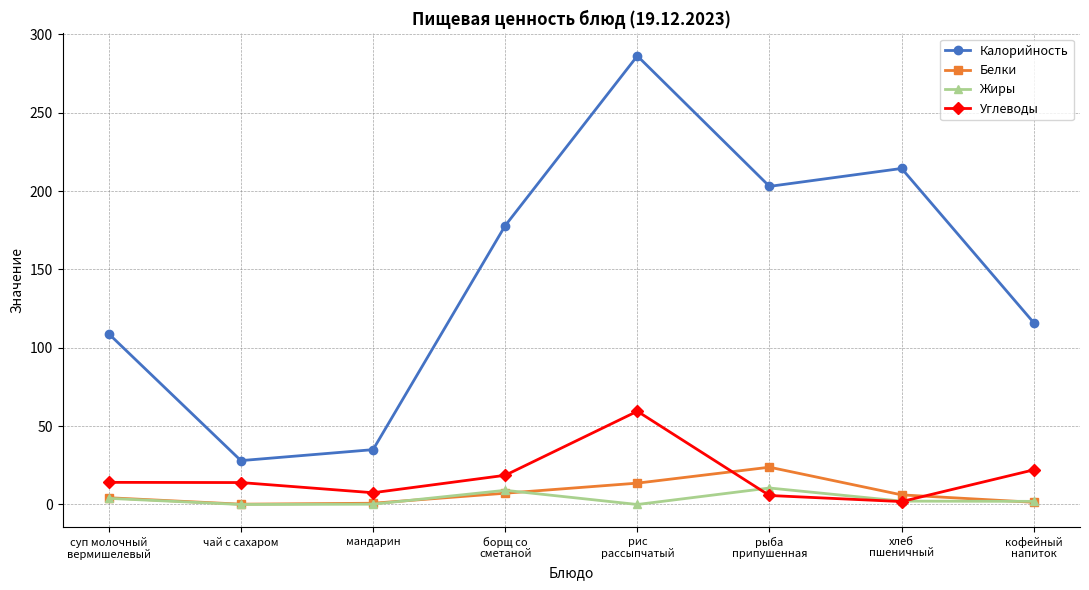

Is the value of Калорийность at хлеб
пшеничный greater than the value of Углеводы at хлеб
пшеничный?

Yes